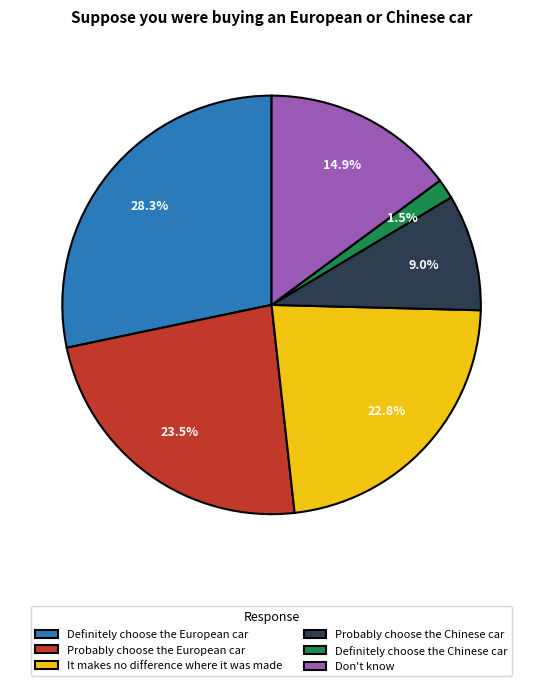

True or false: It makes no difference where it was made accounts for 23% of the total.

True